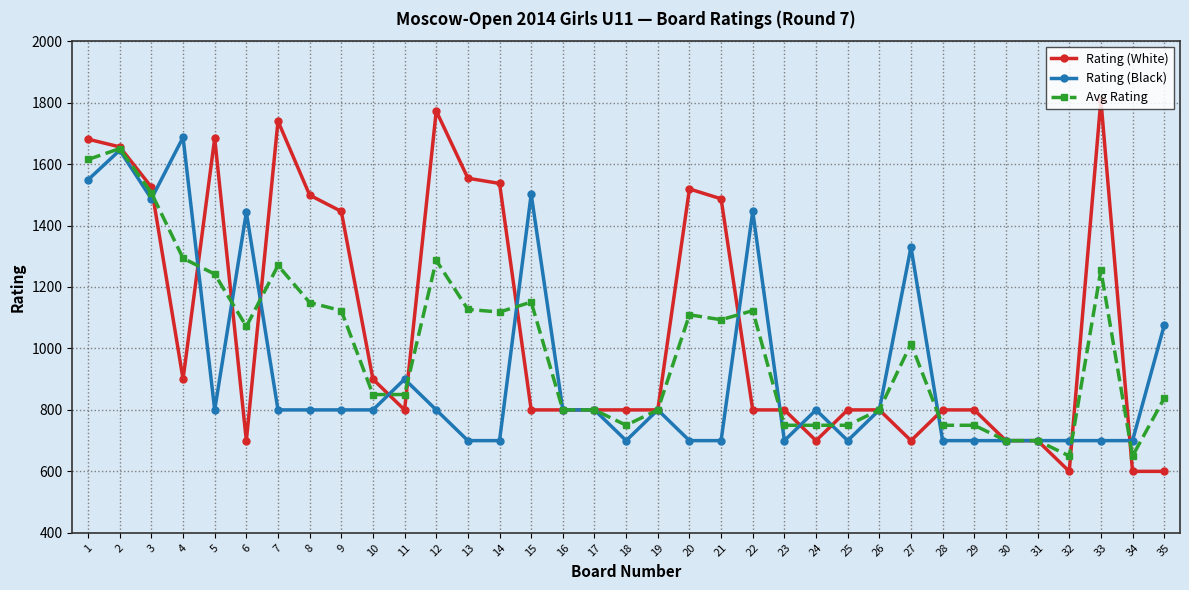

Which label corresponds to the largest value in the chart?

33